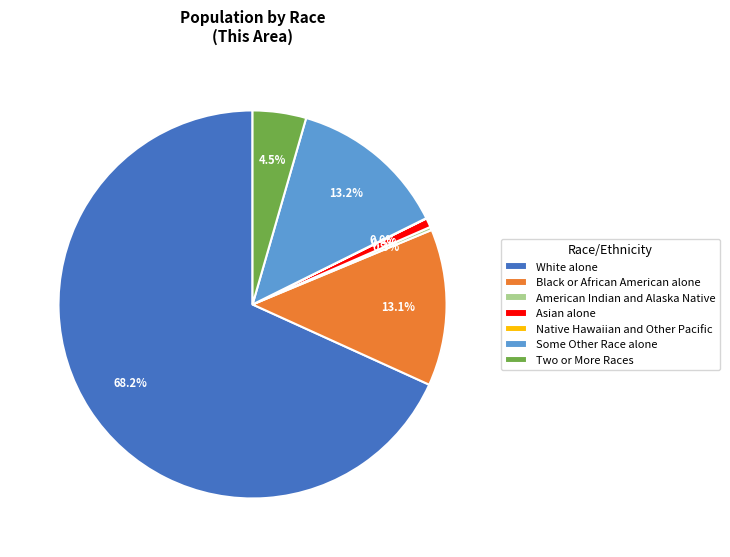

What is the largest slice in the pie chart?

White alone